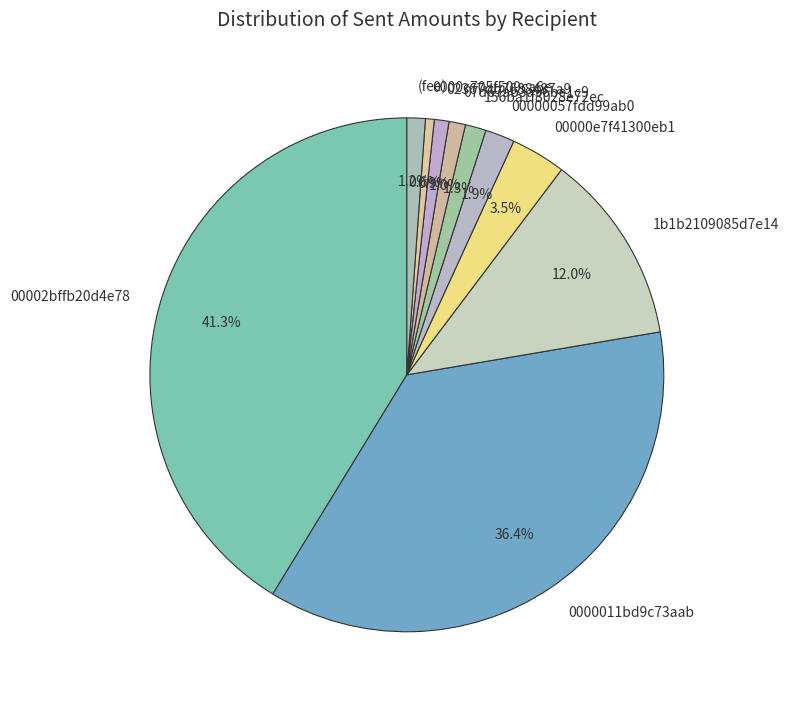

How many slices are in this pie chart?

10